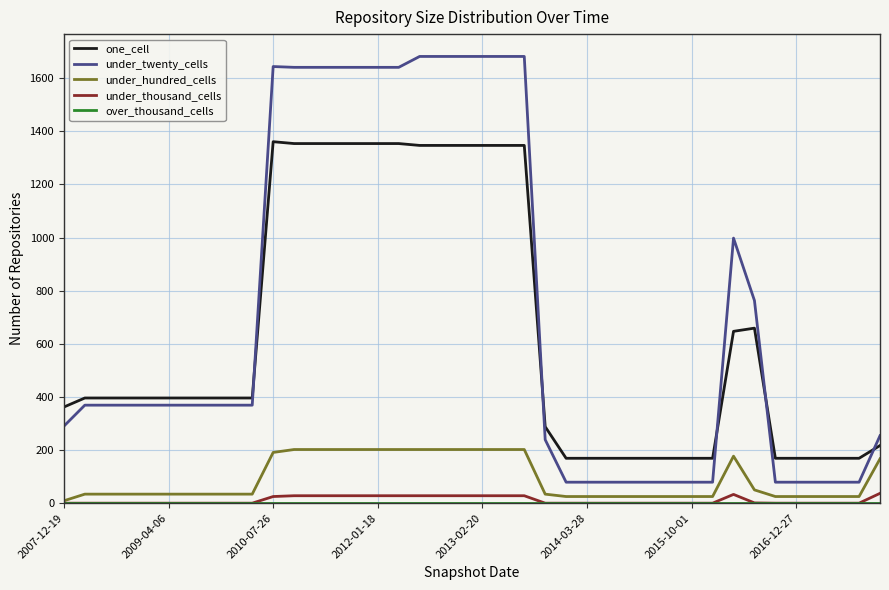

Which series has the widest spread of values?

under_twenty_cells